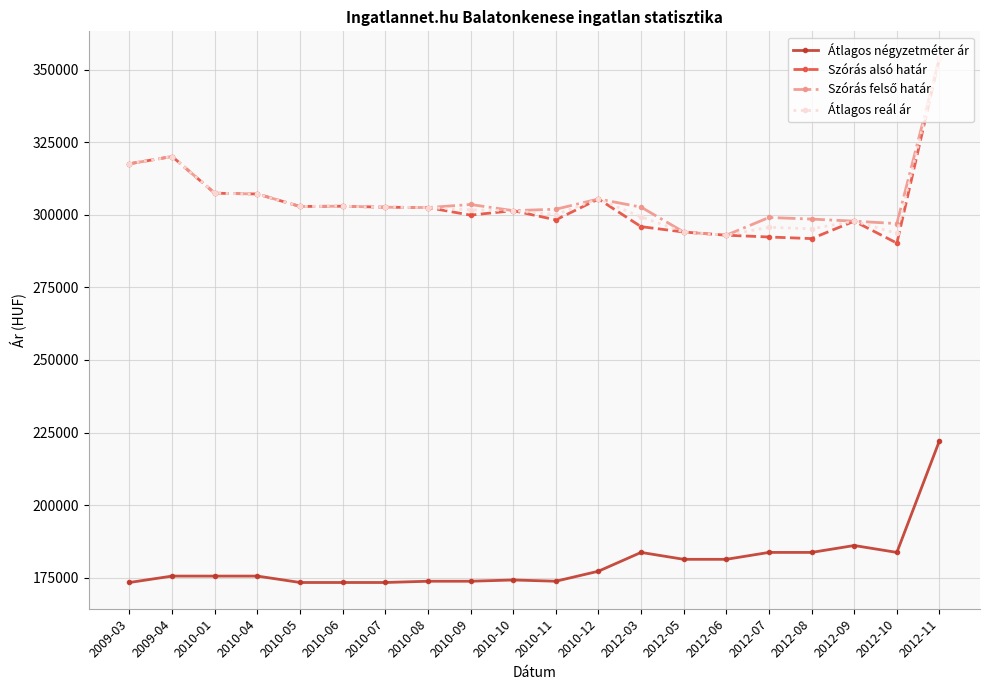

True or false: Átlagos négyzetméter ár and Szórás alsó határ intersect in this chart.

False